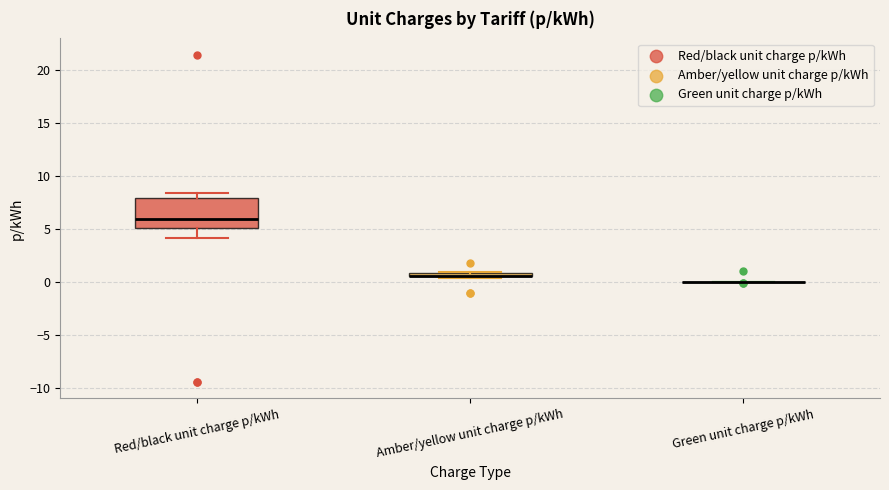

Where does the median line of the box for Red/black unit charge p/kWh sit on the y-axis? The values are not printed on the chart, so give them approximately, as read against the axis.

6.0